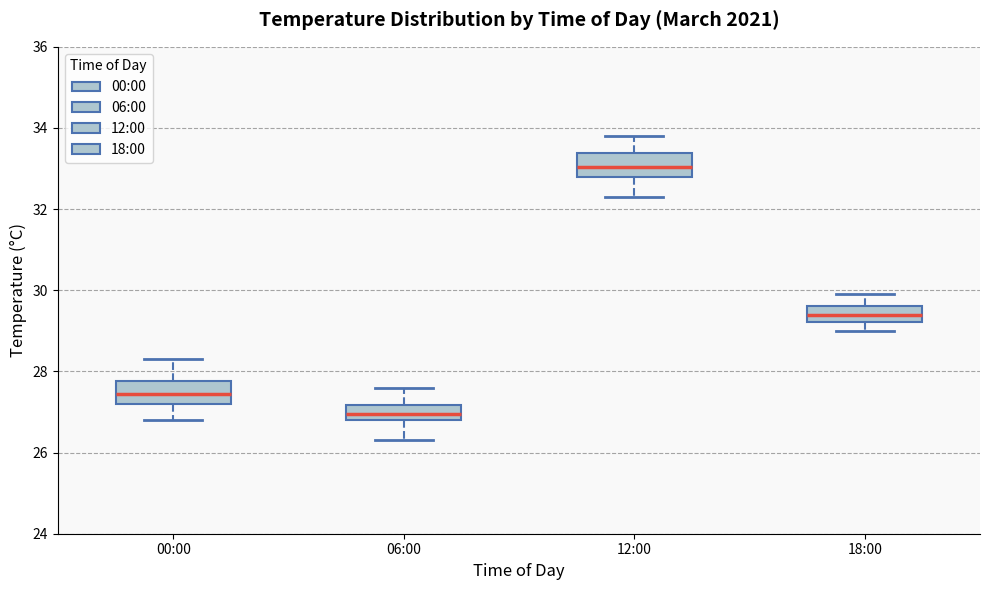

Where does the median line of the box for 00:00 sit on the y-axis? The values are not printed on the chart, so give them approximately, as read against the axis.

27.4